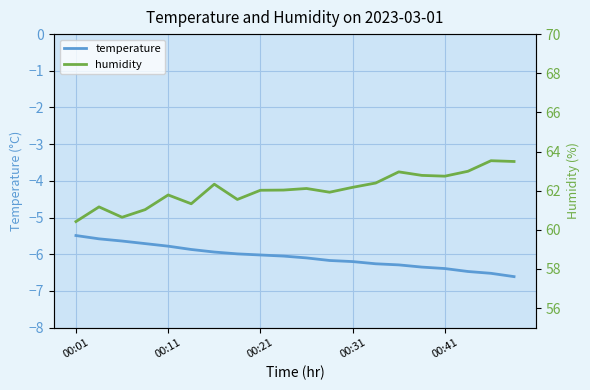

Where does the temperature series first go above -6?

00:01